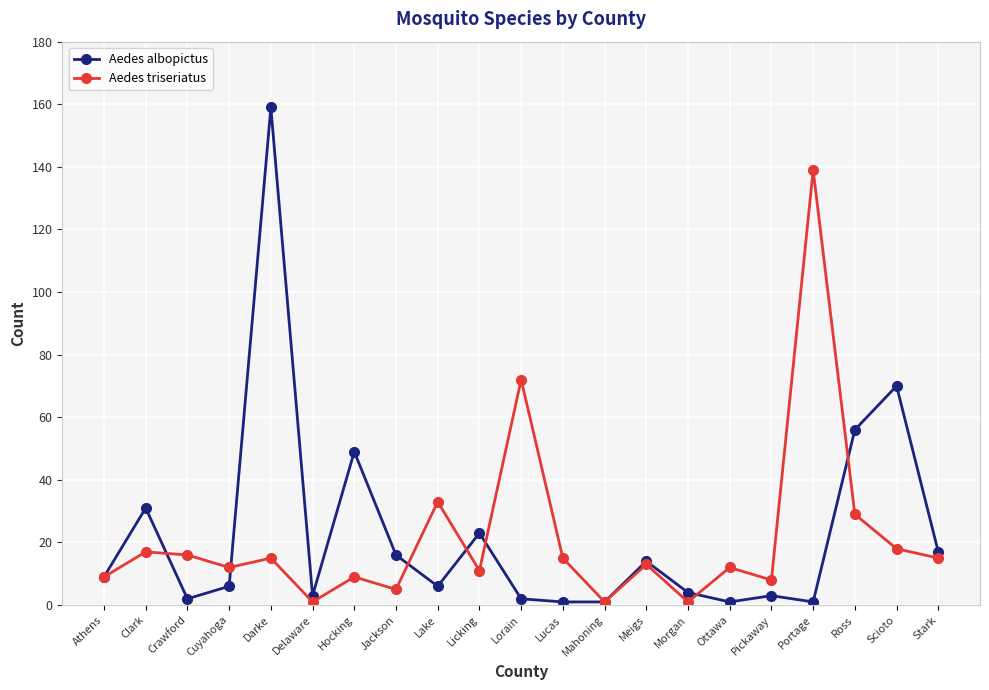

Does the chart have visible grid lines?

Yes